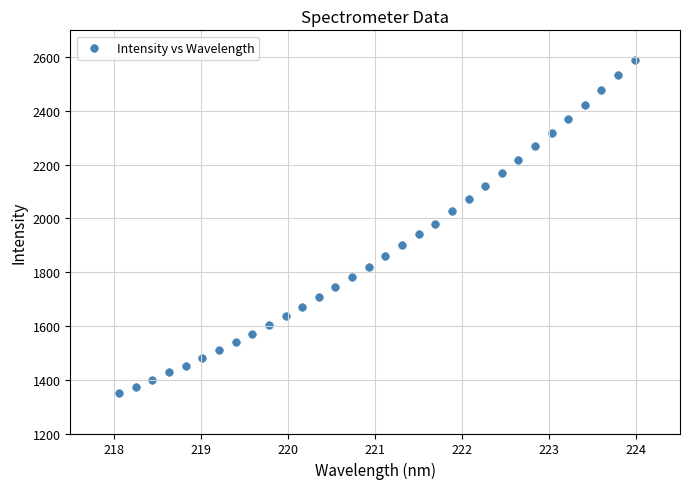

What is the range of Y values (max minus min)?

1241.6